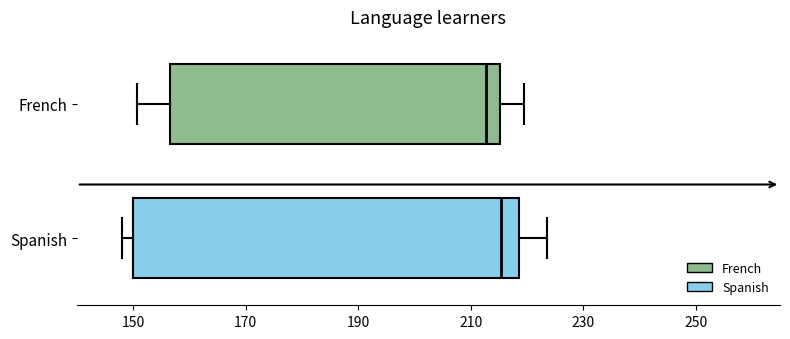

Which box is the widest, from its left edge to its right edge?

Spanish